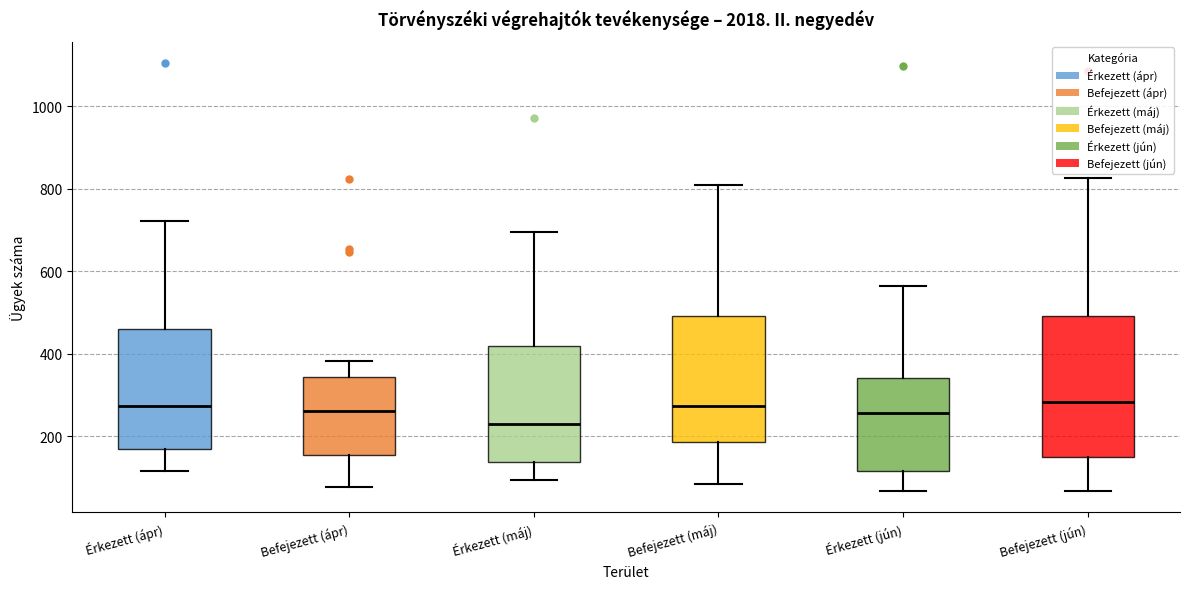

Reading left to right, read every box against the y-axis: the position of its median line, the range the box covers, and the ends of its whiskers. The values are not printed on the chart, so give them approximately, as read against the axis.

Érkezett (ápr): median 280, box 160 to 460, whiskers 120 to 720
Befejezett (ápr): median 260, box 160 to 340, whiskers 80 to 380
Érkezett (máj): median 220, box 140 to 420, whiskers 100 to 700
Befejezett (máj): median 280, box 180 to 500, whiskers 80 to 820
Érkezett (jún): median 260, box 120 to 340, whiskers 60 to 560
Befejezett (jún): median 280, box 160 to 500, whiskers 60 to 820